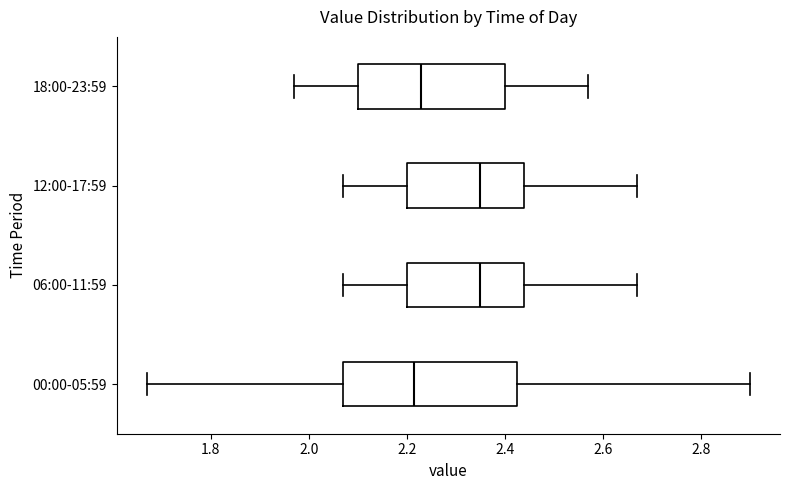

Reading bottom to top, read every box against the x-axis: the position of its median line, the range the box covers, and the ends of its whiskers. The values are not printed on the chart, so give them approximately, as read against the axis.

00:00-05:59: median 2.22, box 2.08 to 2.42, whiskers 1.68 to 2.90
06:00-11:59: median 2.36, box 2.20 to 2.44, whiskers 2.08 to 2.68
12:00-17:59: median 2.36, box 2.20 to 2.44, whiskers 2.08 to 2.68
18:00-23:59: median 2.24, box 2.10 to 2.40, whiskers 1.98 to 2.58